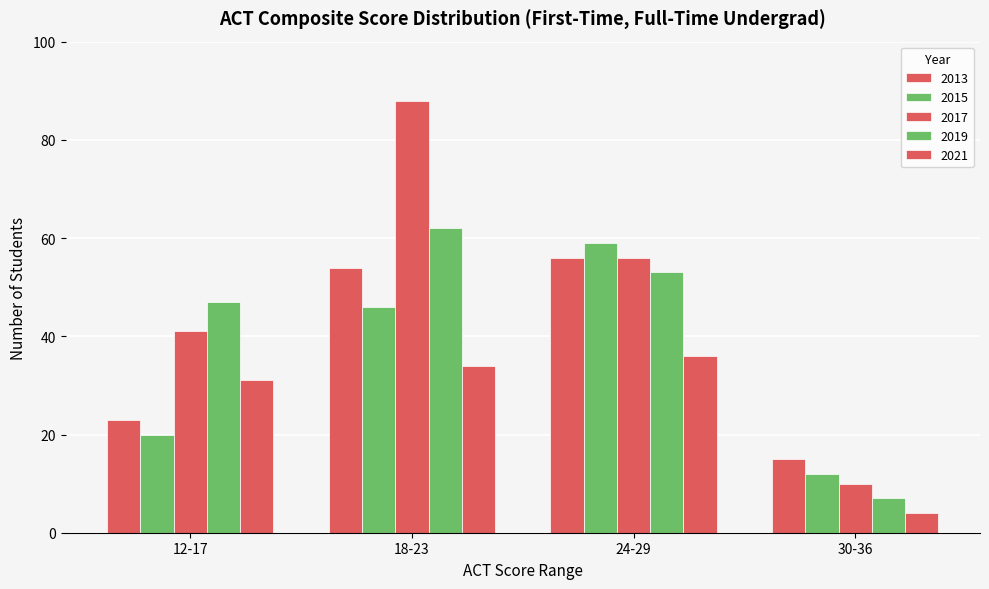

Rank the series by their maximum value, from highest to lowest.

2017, 2019, 2015, 2013, 2021